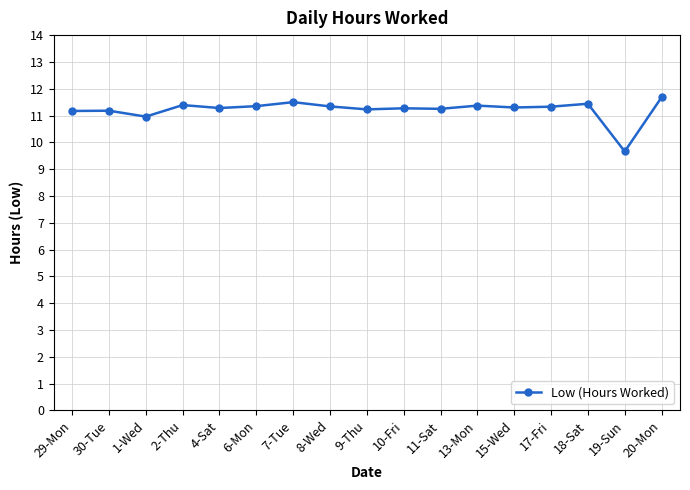

How many categories are shown in the chart?

17